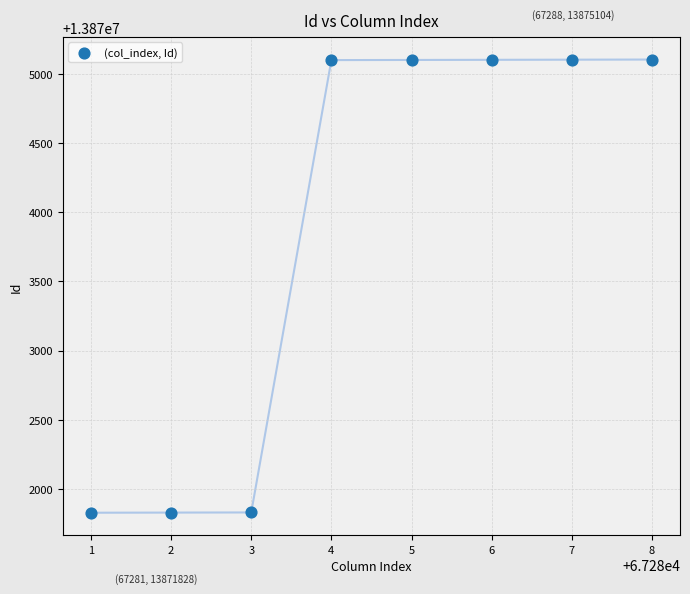

What is the range of Y values (max minus min)?

3276